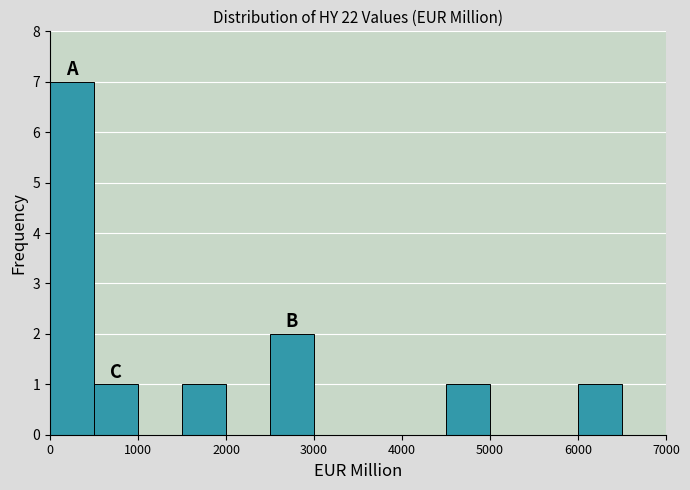

Over which range of the x-axis is the bar tallest?

0 to 500